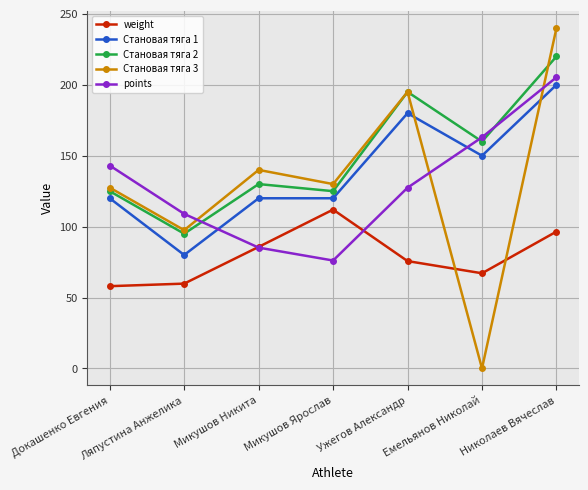

Reading left to right, what are all the values shown in this chart?

weight: 58.0	59.8	85.7	112.0	75.7	67.1	96.5
Становая тяга 1: 120.0	80.0	120.0	120.0	180.0	150.0	200.0
Становая тяга 2: 125.0	95.0	130.0	125.0	195.0	160.0	220.0
Становая тяга 3: 127.5	97.5	140.0	130.0	195.0	0.0	240.0
points: 143.1	109.0	85.2	76.1	127.4	163.0	205.3